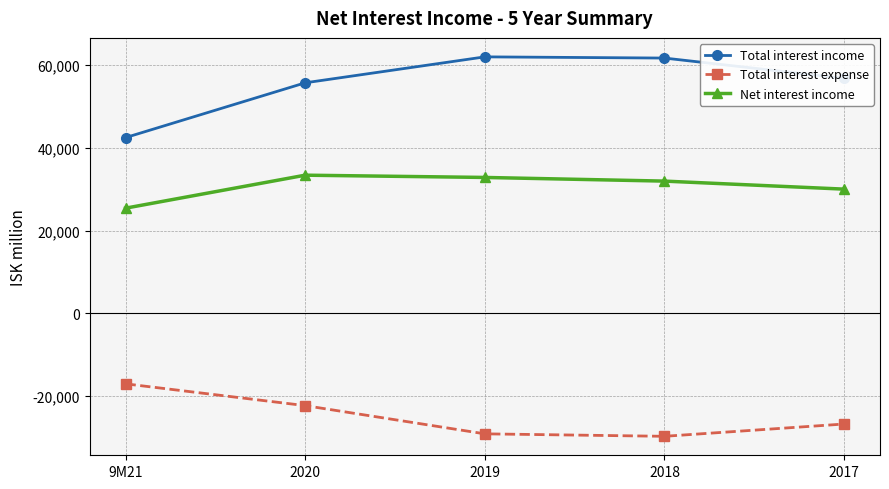

What is the approximate value of Total interest expense at 2019?

-29143